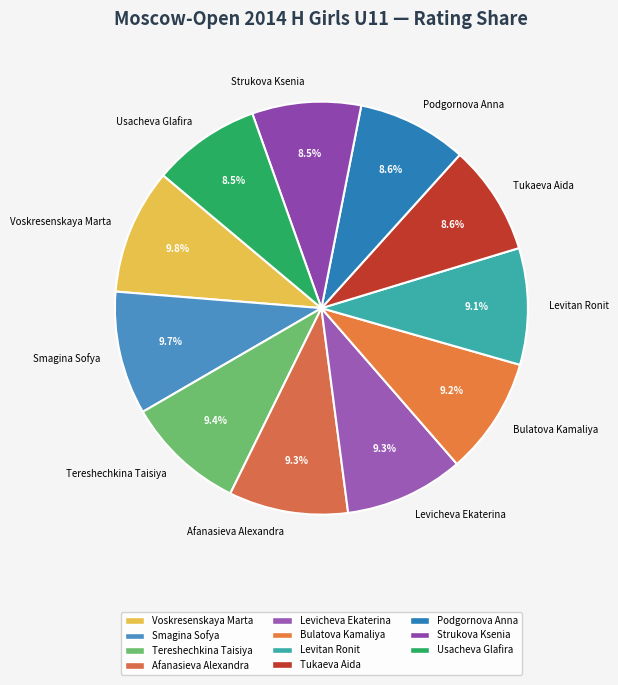

To the nearest percent, what percentage of the pie is Bulatova Kamaliya?

9%